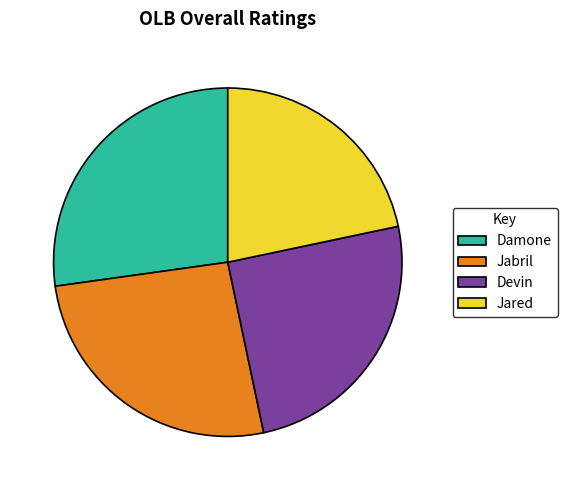

Rank the categories by value from lowest to highest.

Jared, Devin, Jabril, Damone